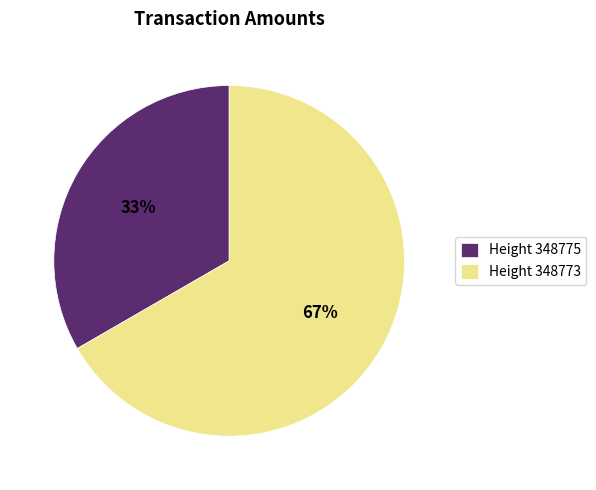

To the nearest percent, what percentage of the pie is Height 348773?

67%